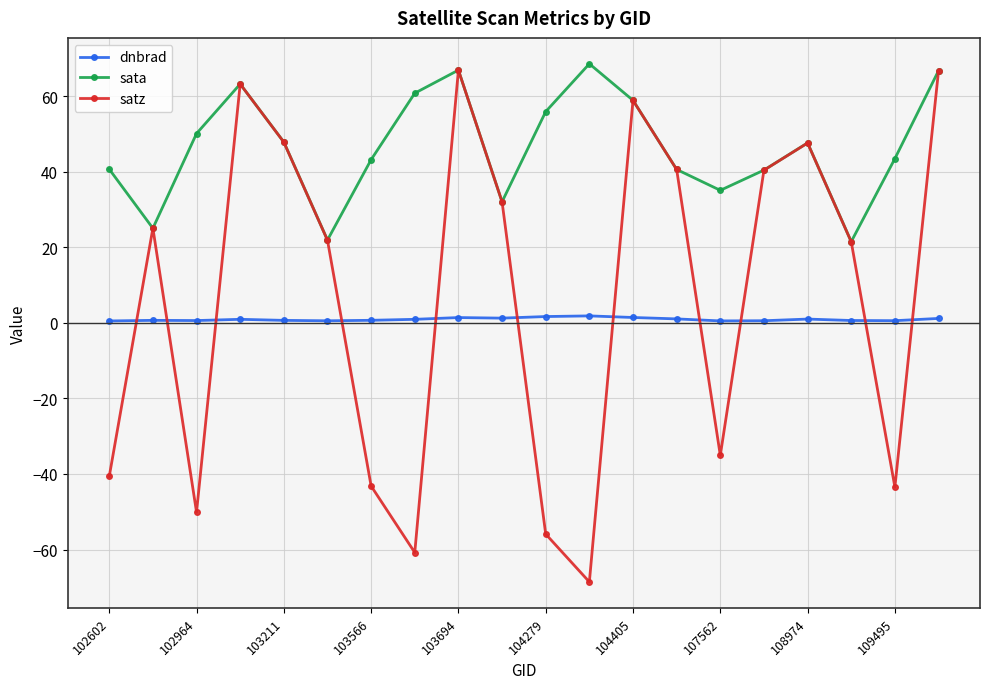

At how many categories does at least one series exceed 19?

20